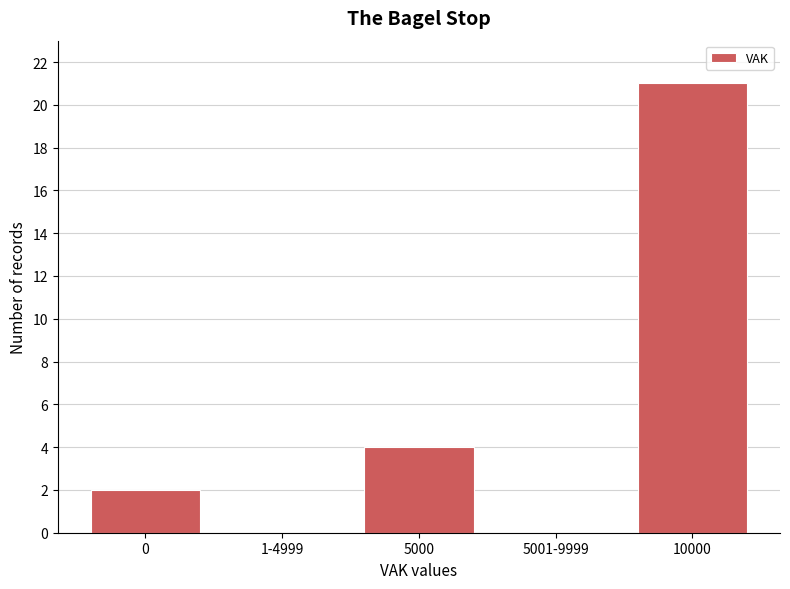

Reading left to right, what are all the values shown in this chart?

0=2	1-4999=0	5000=4	5001-9999=0	10000=21